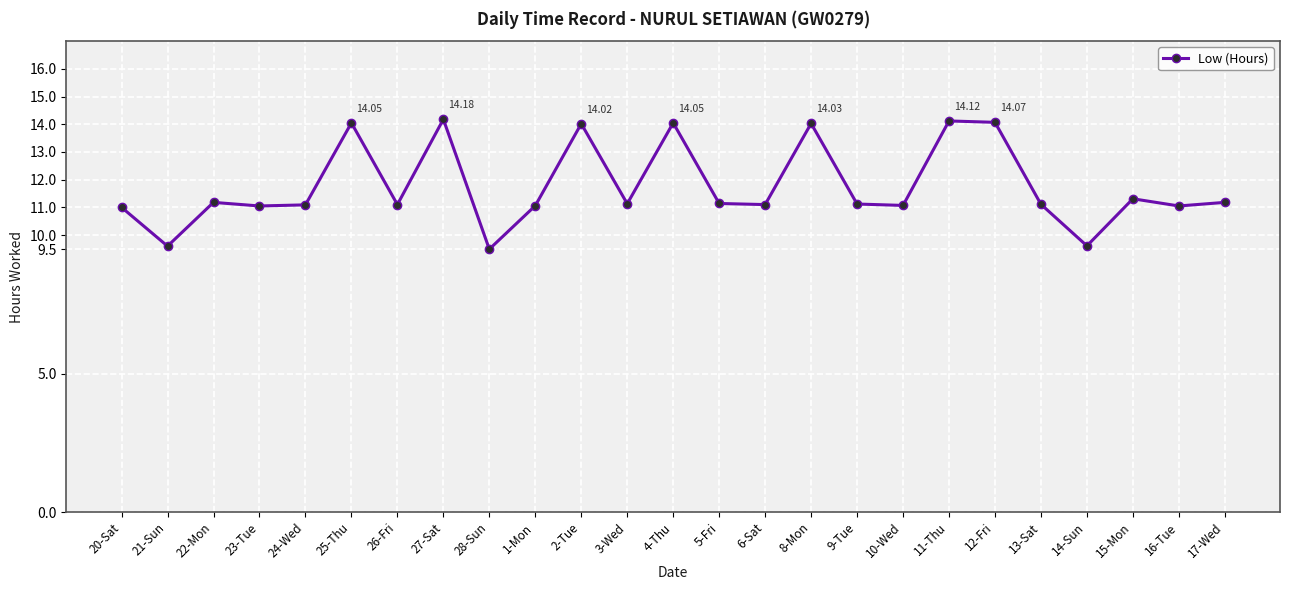

What is the label of the 20th point from the left?

12-Fri